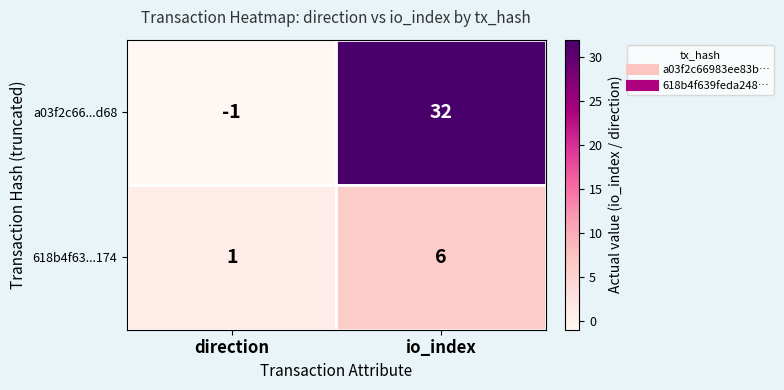

What is the maximum value shown in the chart?

32